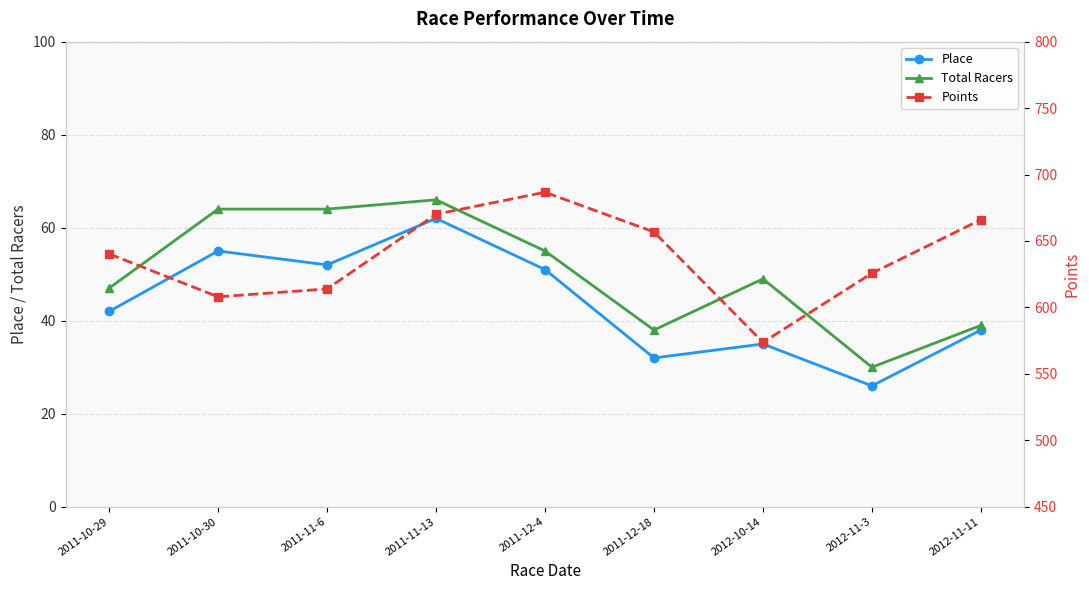

True or false: Place and Points intersect in this chart.

False